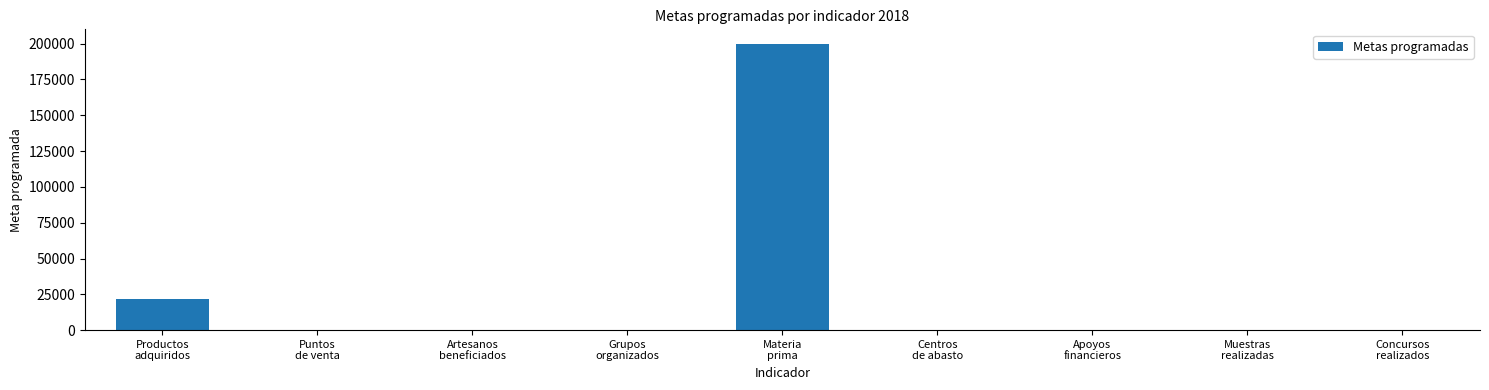

What is the maximum value shown in the chart?

200000